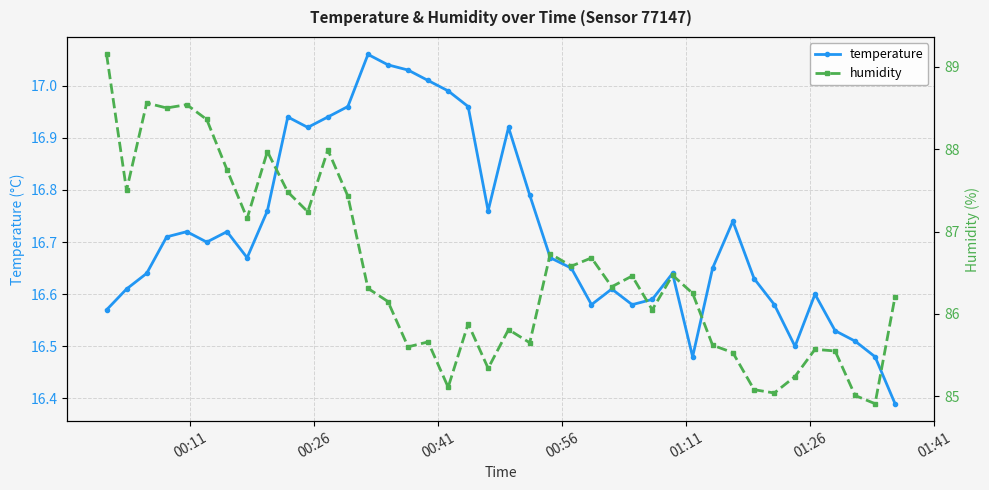

True or false: temperature has more than 2 points higher than both neighbors.

True